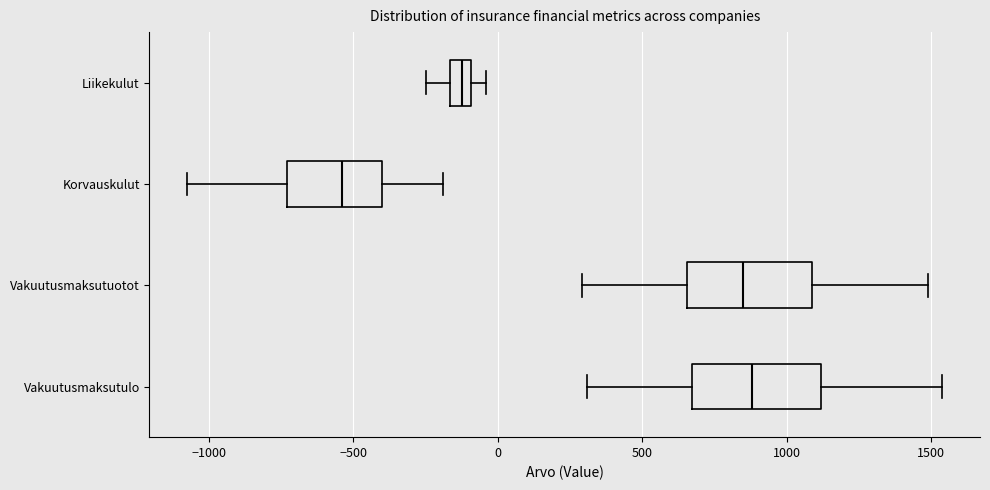

Where is the left edge of the box for Liikekulut on the x-axis? The values are not printed on the chart, so give them approximately, as read against the axis.

-150